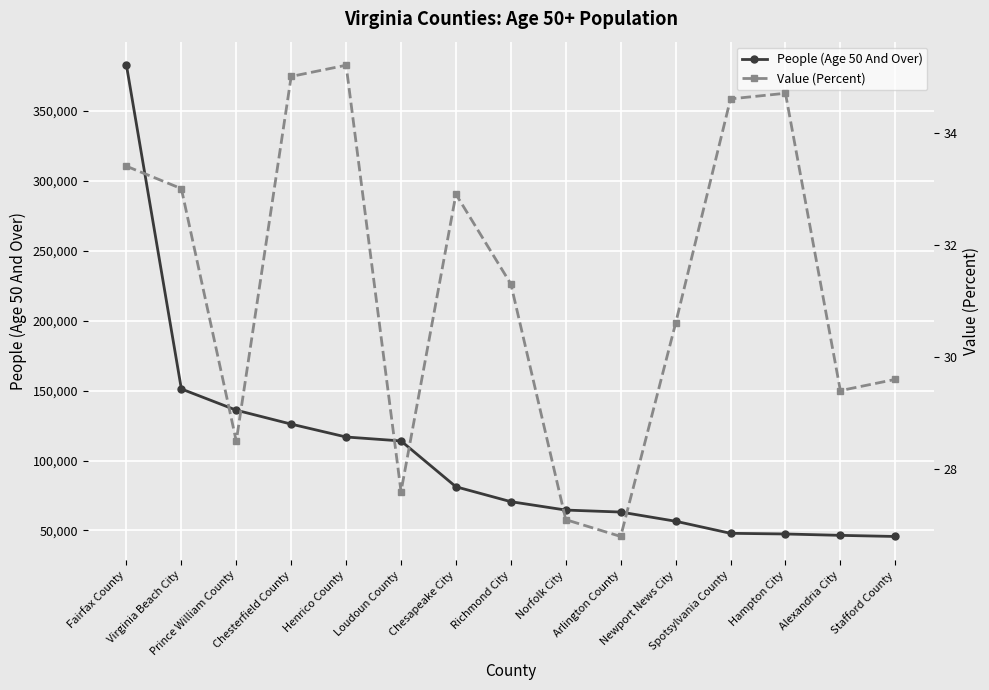

What is the value of the People (Age 50 And Over) point at the 14th from the left?

46480